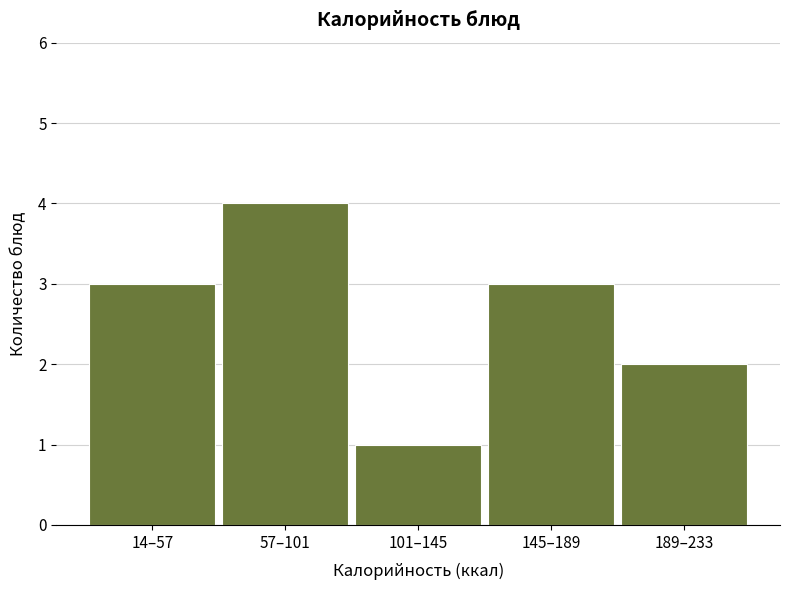

Reading left to right, extract all data points from this chart.

14–57=3	57–101=4	101–145=1	145–189=3	189–233=2